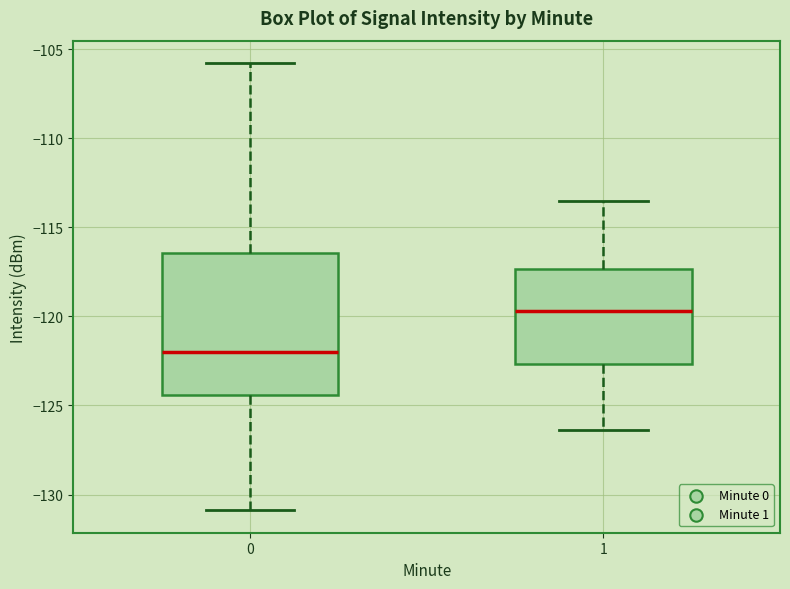

Reading left to right, transcribe this box plot: for each box, give where its median line is, the range the box spans, and where its two whiskers end, as read against the y-axis. The values are not printed on the chart, so give them approximately, as read against the axis.

0: median -122.0, box -124.5 to -116.5, whiskers -131.0 to -106.0
1: median -119.5, box -122.5 to -117.5, whiskers -126.5 to -113.5